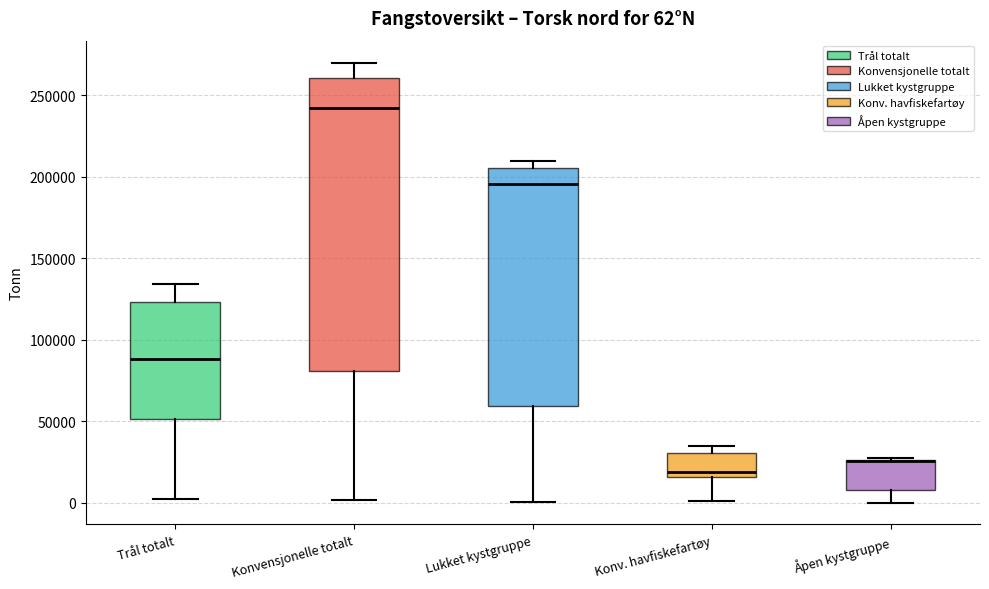

Which box is the tallest, from its lower edge to its upper edge?

Konvensjonelle totalt